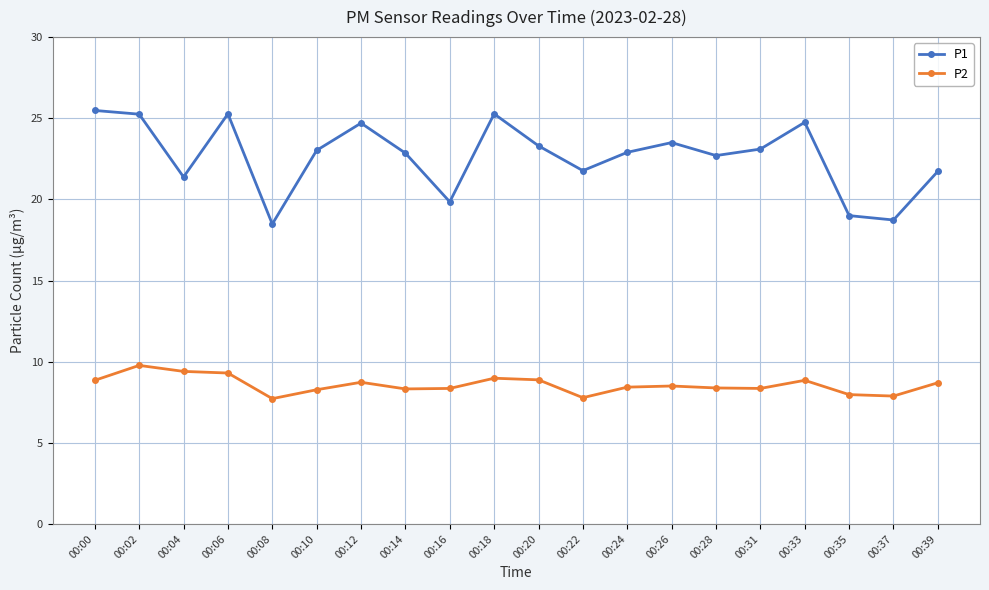

How many distinct data groups are displayed?

2